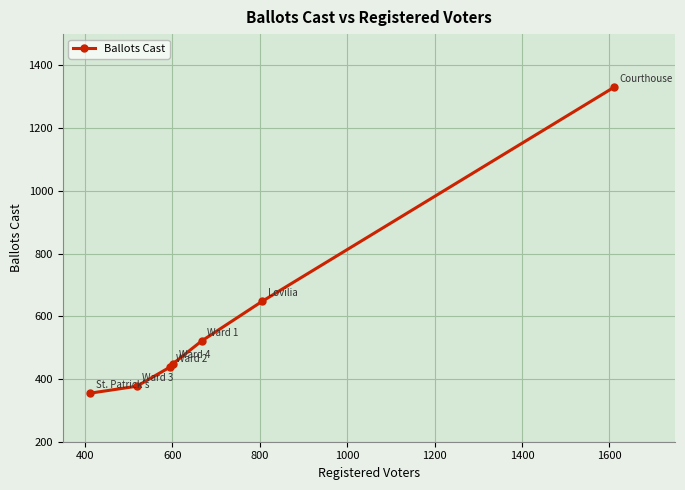

How many categories are shown in the chart?

7